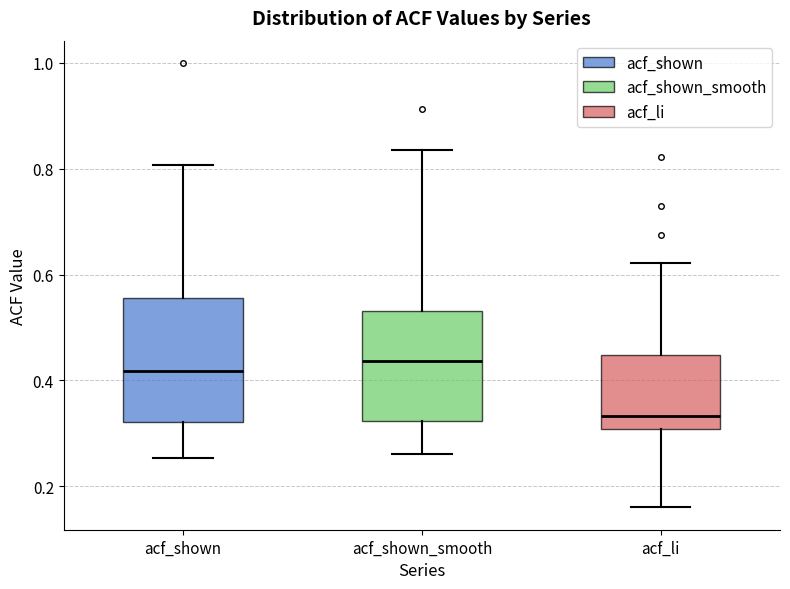

Where does the upper whisker of the box for acf_shown end on the y-axis? The values are not printed on the chart, so give them approximately, as read against the axis.

0.80